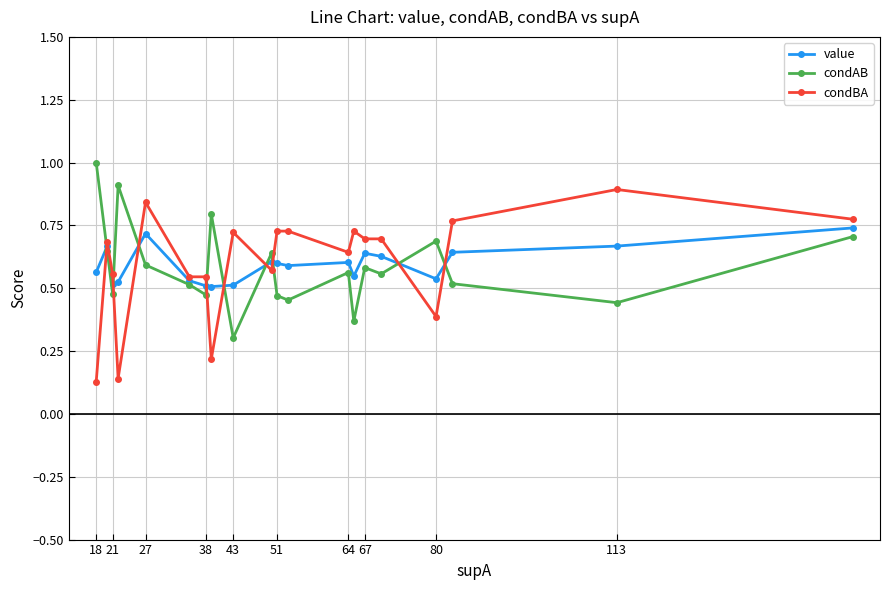

Which series ends up on top after the final intersection of condBA and condAB?

condBA